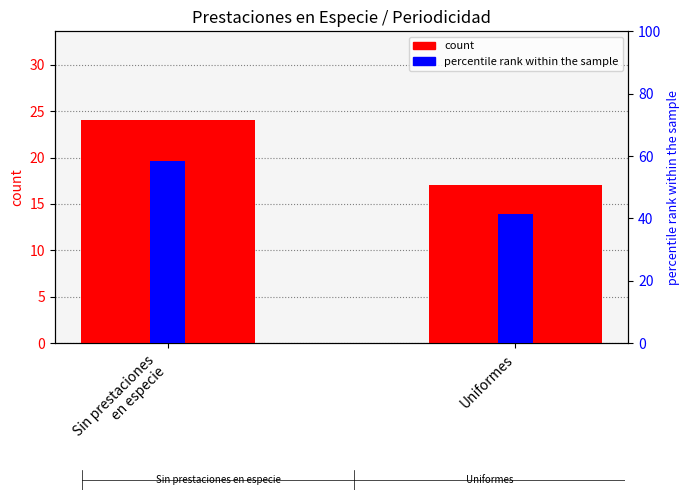

How many groups of bars are there?

2